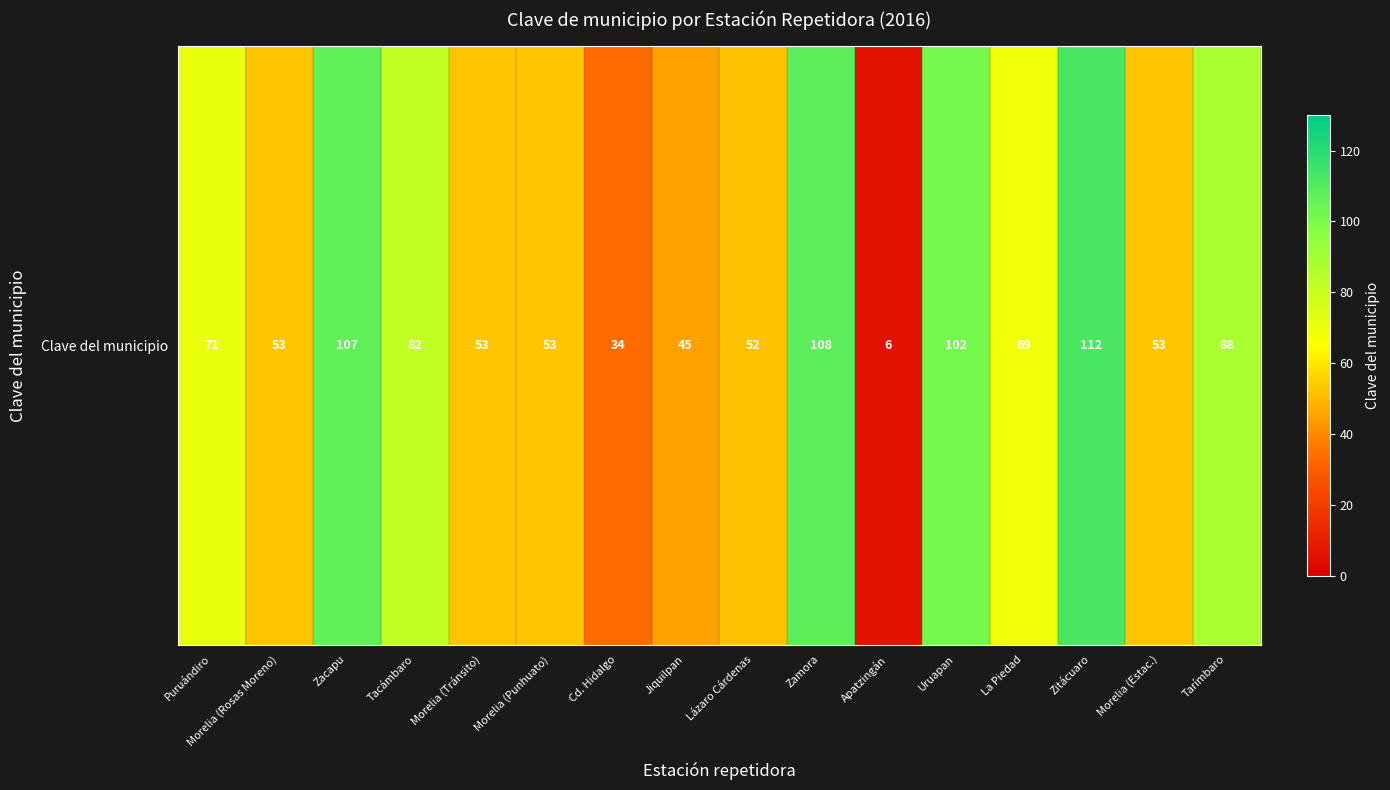

Which category has the highest value across all series?

Zitácuaro